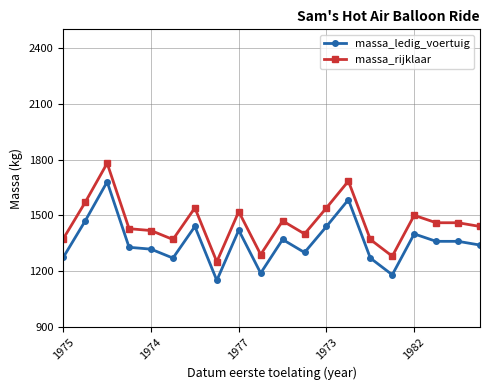

Rank the series by their average value, from lowest to highest.

massa_ledig_voertuig, massa_rijklaar